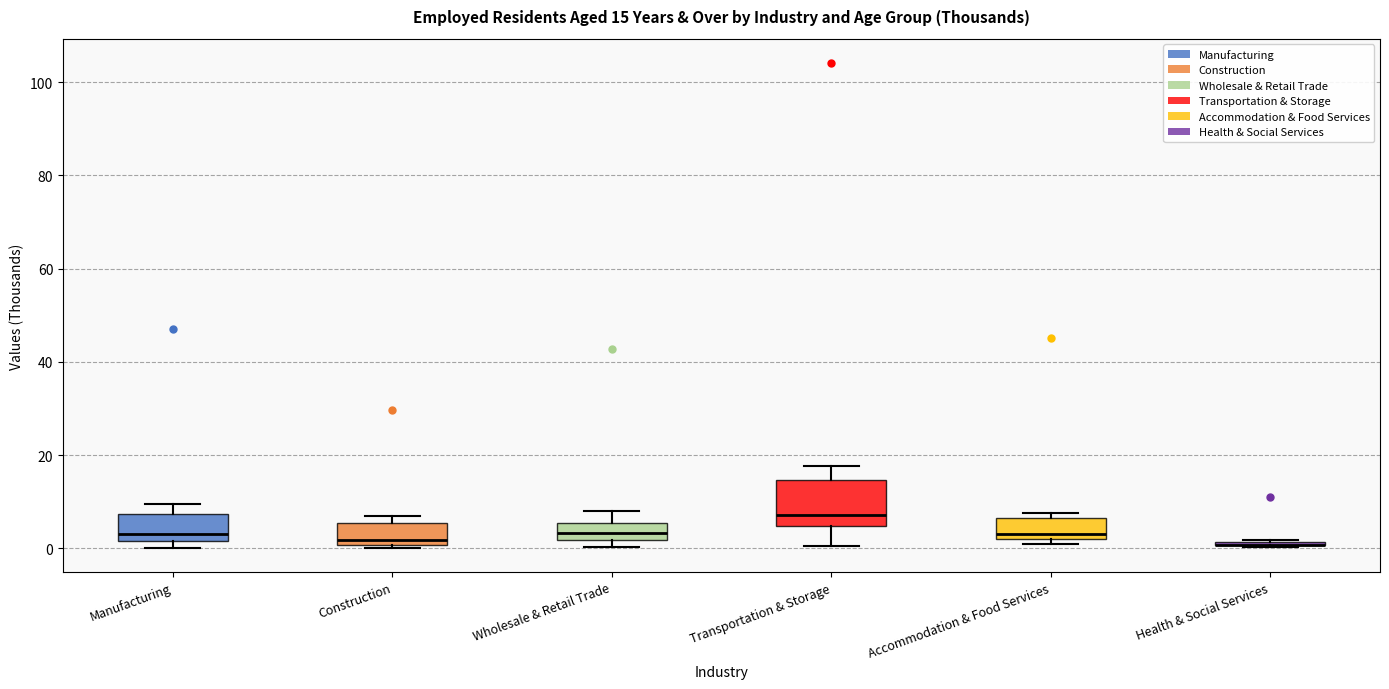

Which box is the tallest, from its lower edge to its upper edge?

Transportation & Storage